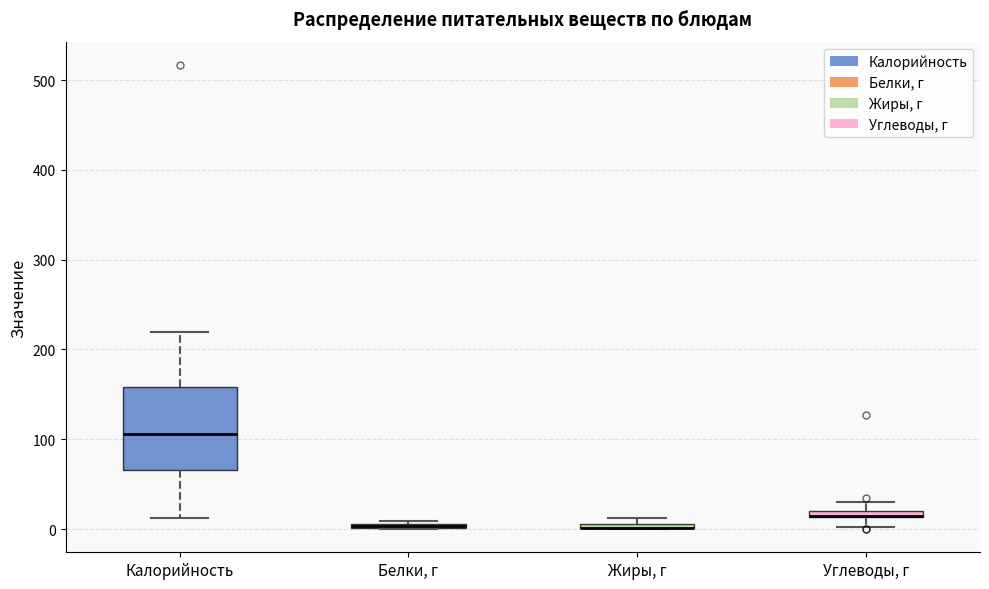

Comparing the boxes themselves (not the whiskers), which one is the tallest?

Калорийность